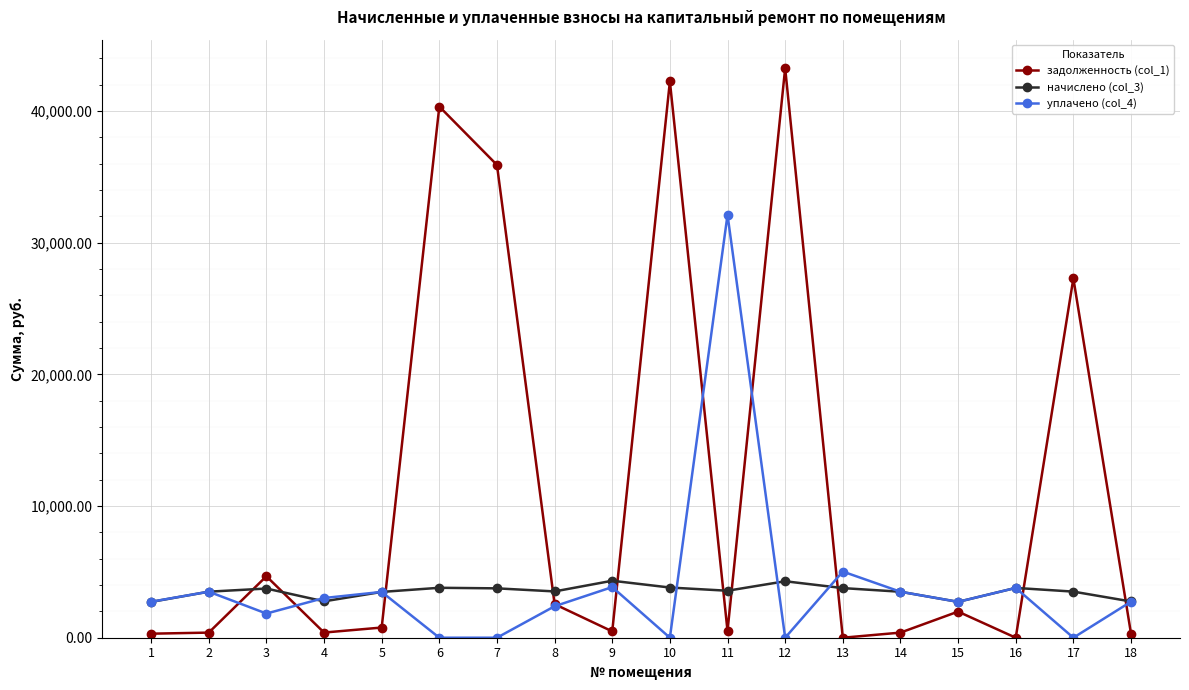

The value of уплачено (col_4) at 14 is 5085.8. True or false?

False